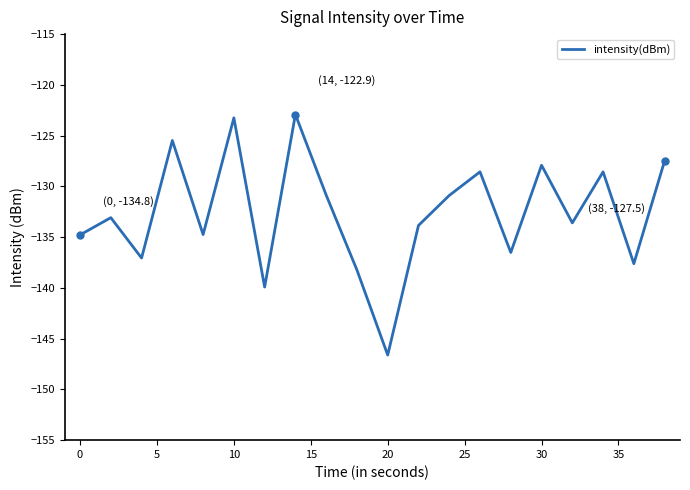

What is the lowest value of the intensity(dBm) series?

-146.6